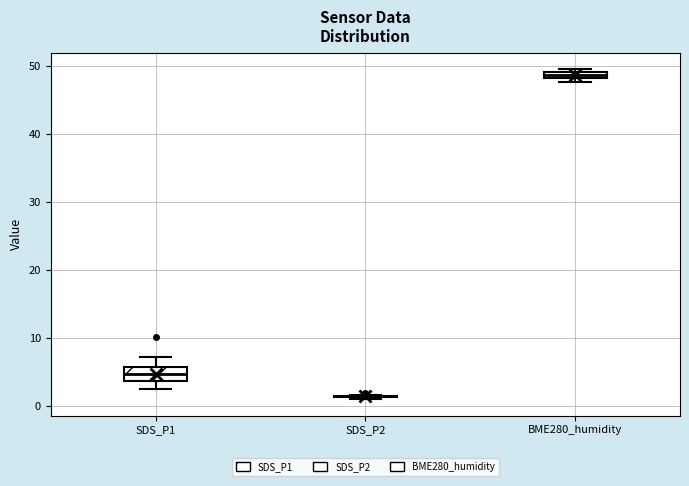

Comparing the boxes themselves (not the whiskers), which one is the tallest?

SDS_P1